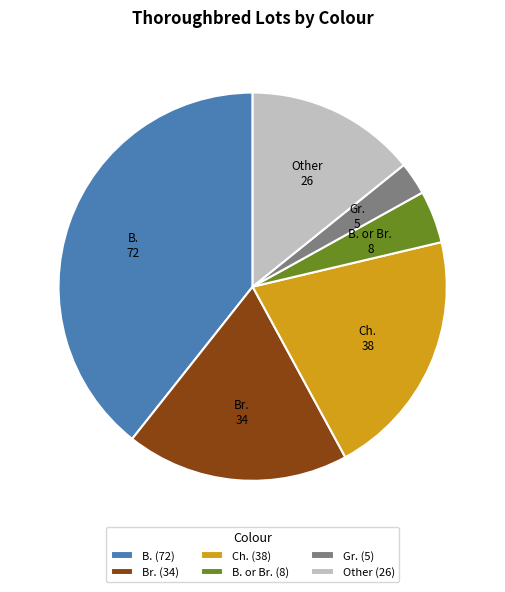

What is the ratio of the value at Ch. to the value at Other?

1.5